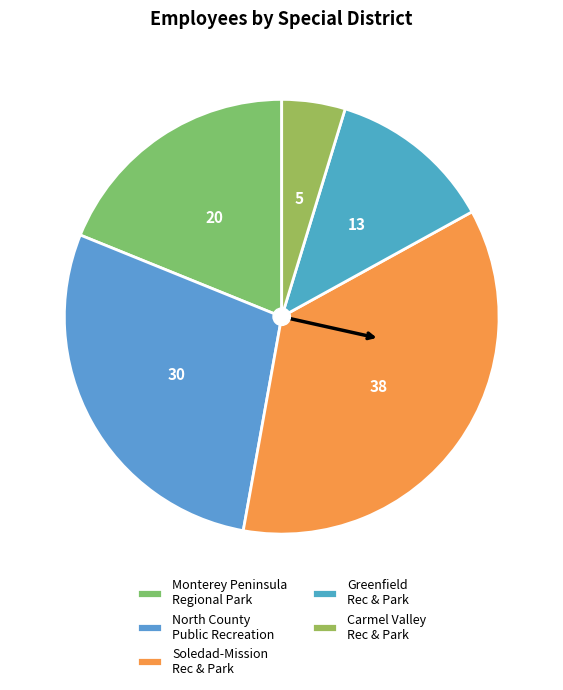

How many segments does this pie chart have?

5